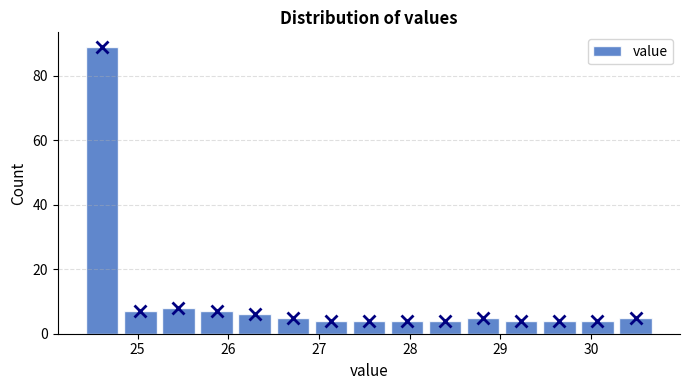

What is the height of the bar covering 29.86 to 30.28 on the x-axis? Neither the bar edges nor the heights are printed on the chart, so give them approximately, as read against the axes.

4